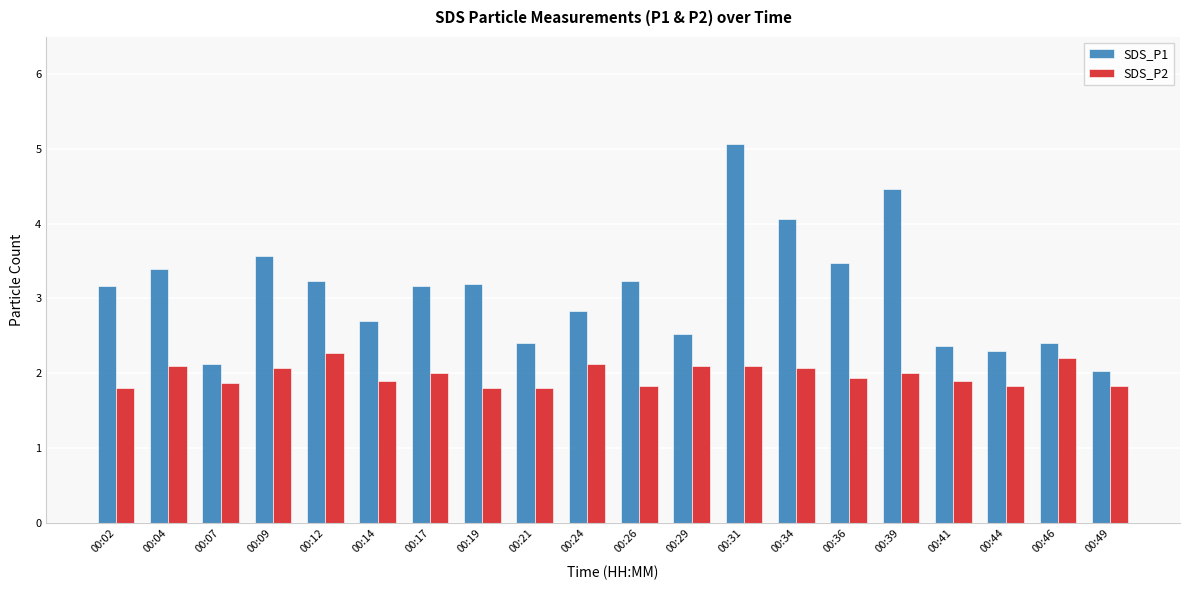

What value does the SDS_P2 series have at 00:04?

2.1